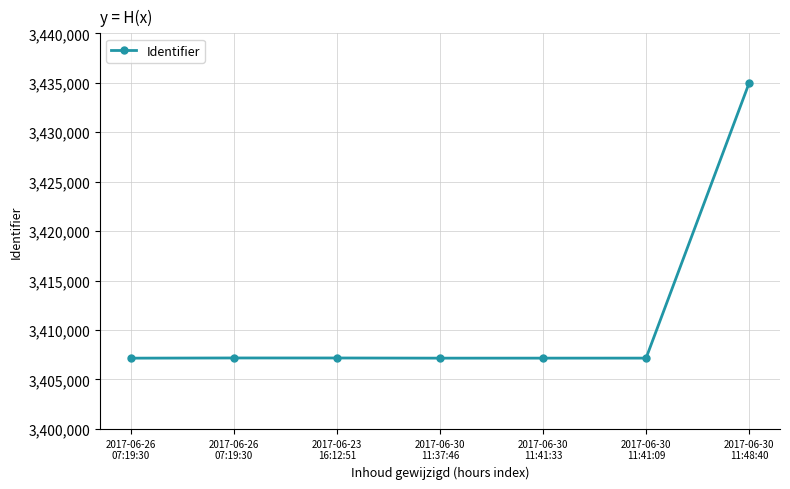

How many interior local peaks (higher than both neighbors) does the data have?

1